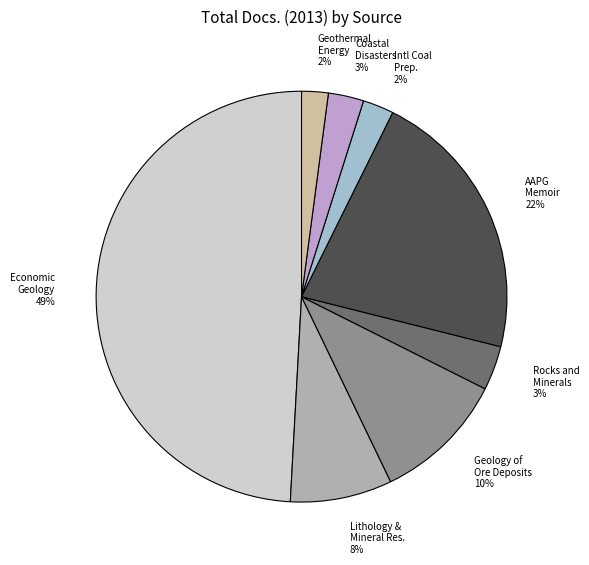

Which has a higher value, Lithology & Mineral Res. or Rocks and Minerals?

Lithology & Mineral Res.